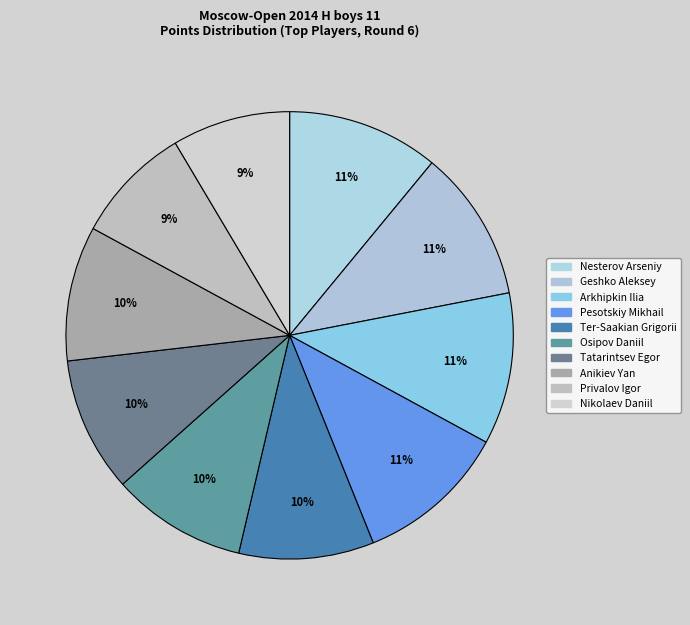

How many slices are in this pie chart?

10